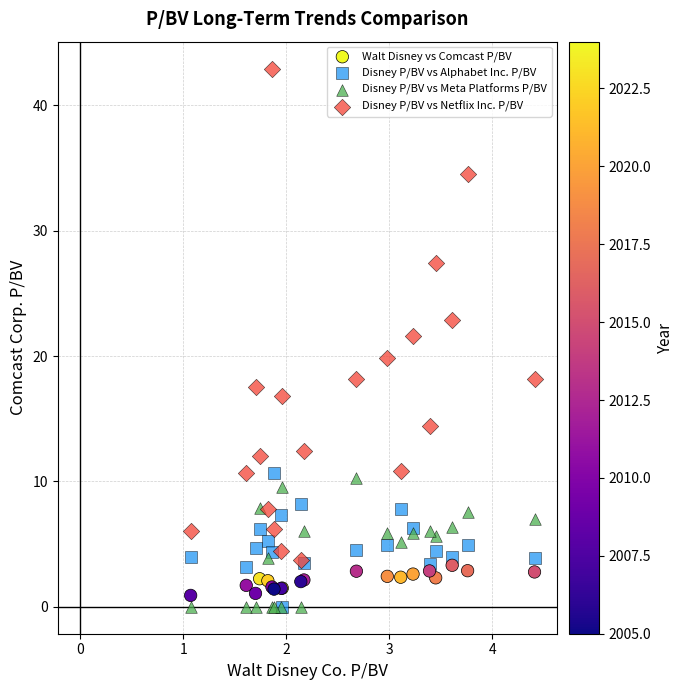

Across all series, what Y value is closest to 21?

21.6